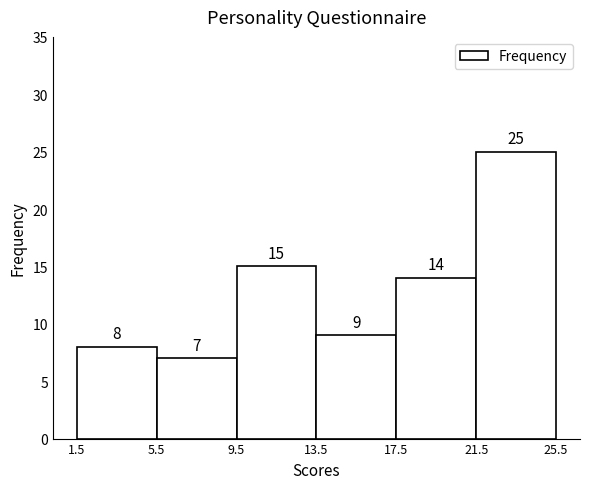

Reading left to right, list every bar in this chart as the range it spans on the x-axis followed by its height.

1.5 to 5.5: 8
5.5 to 9.5: 7
9.5 to 13.5: 15
13.5 to 17.5: 9
17.5 to 21.5: 14
21.5 to 25.5: 25